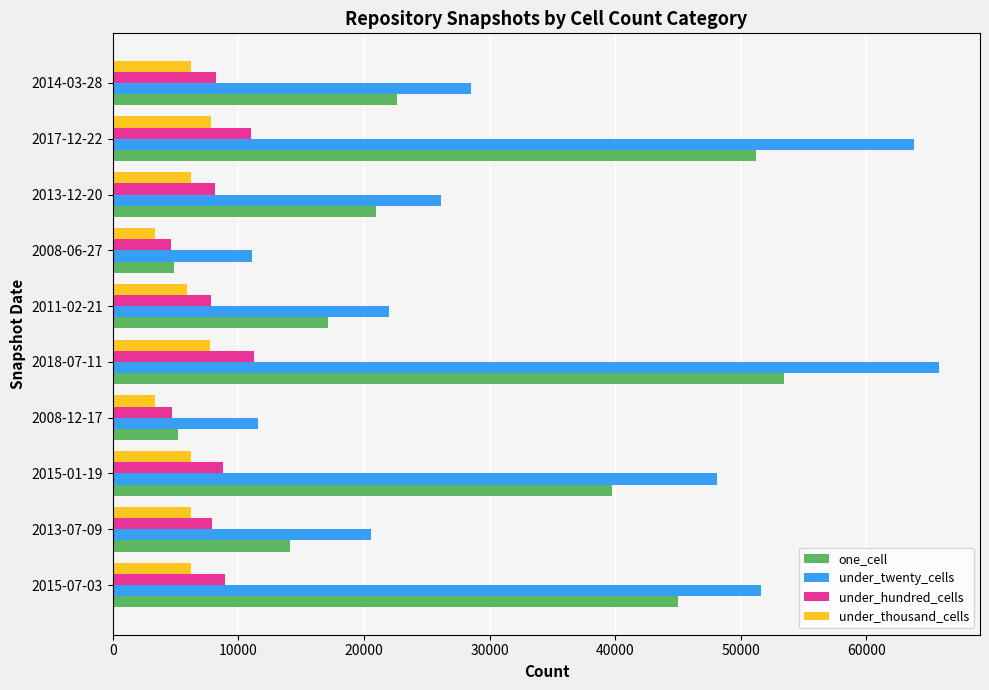

Which series has the widest spread of values?

under_twenty_cells